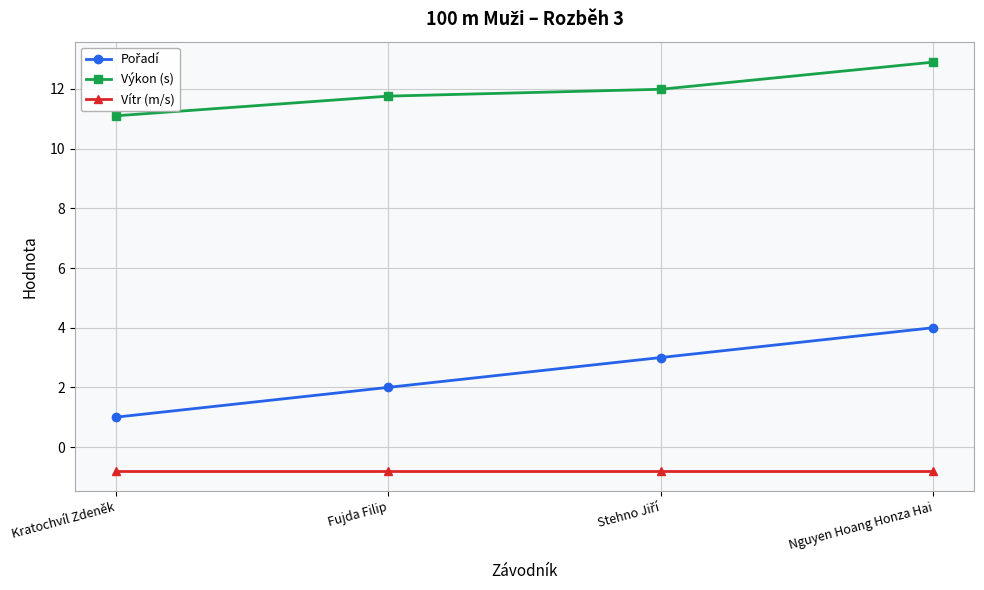

Count the number of data series in this chart.

3